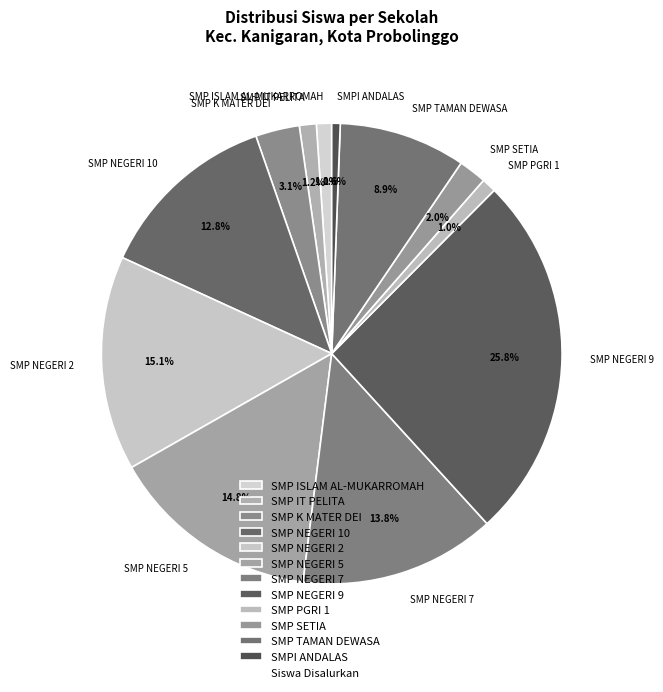

Which slice is the largest?

SMP NEGERI 9